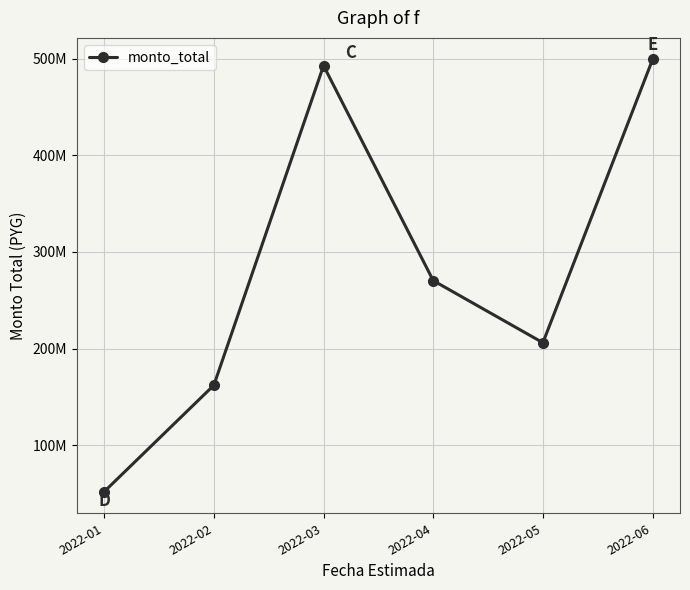

Rank the categories by value from highest to lowest.

2022-06, 2022-03, 2022-04, 2022-05, 2022-02, 2022-01